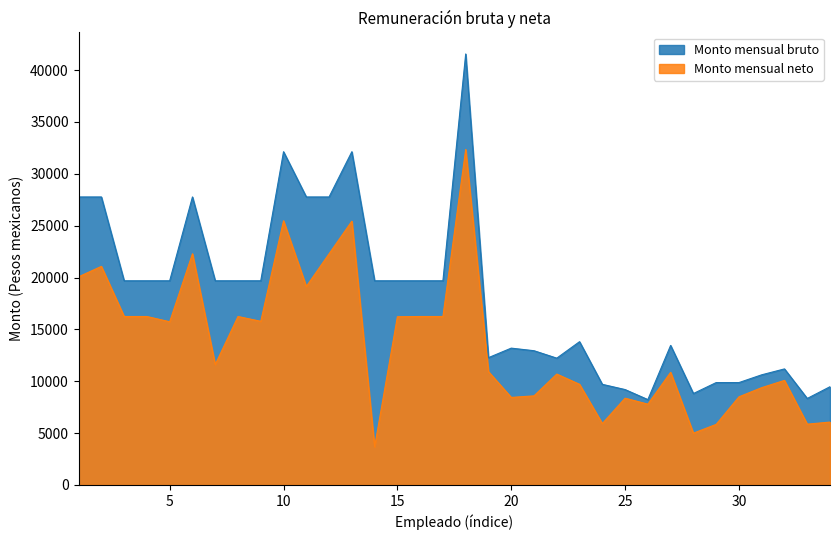

Which series has the largest range (max minus min)?

Monto mensual bruto